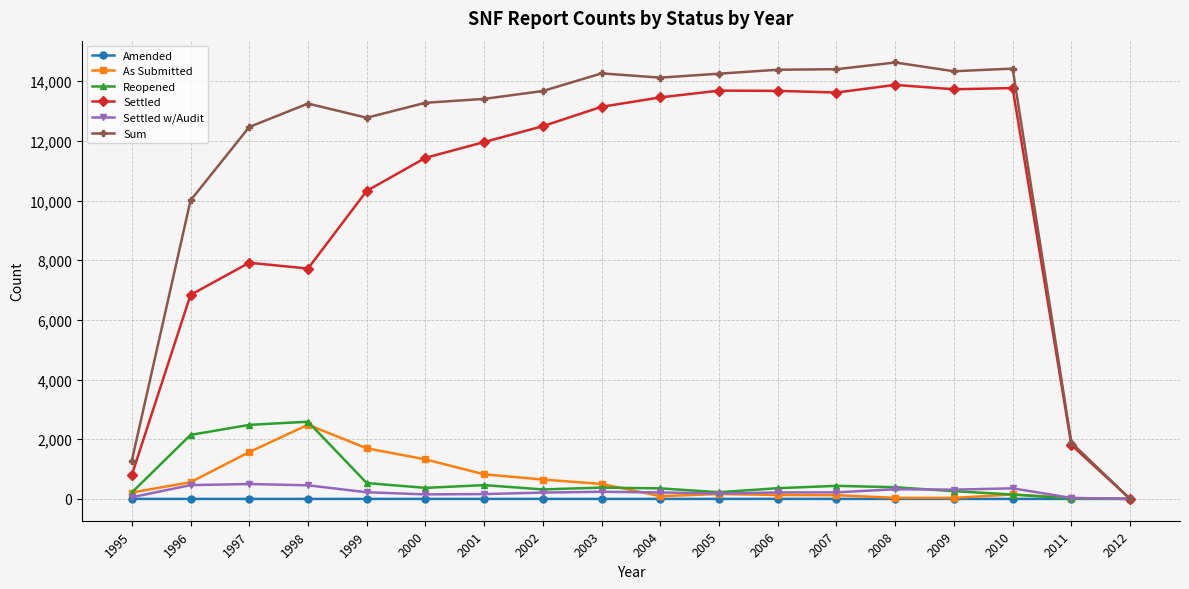

Which series has the largest total across all categories?

Sum